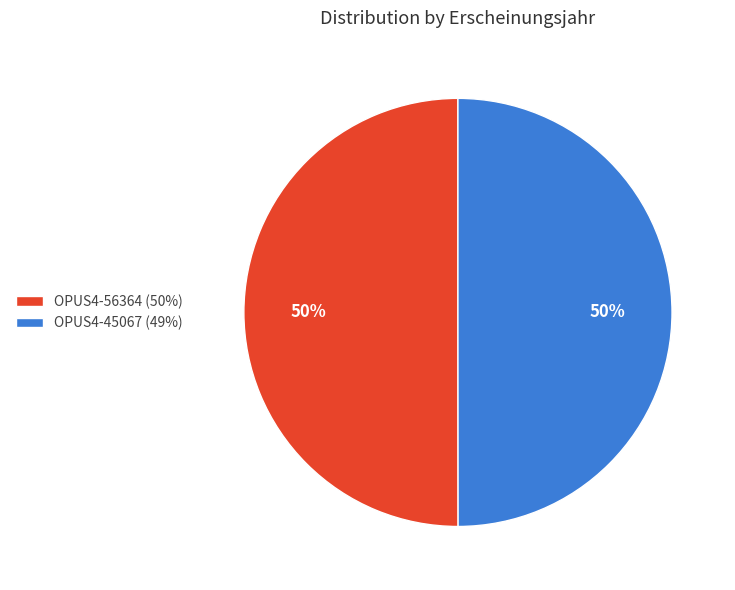

Is it true that OPUS4-45067 is 63% of the pie?

False